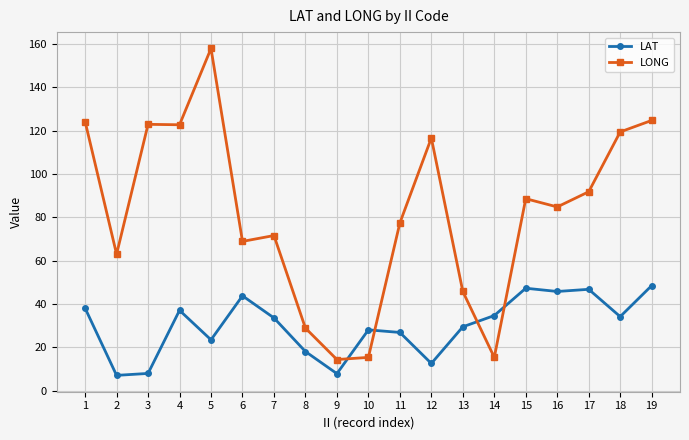

What is the difference between the highest and lowest values at 5?

134.4